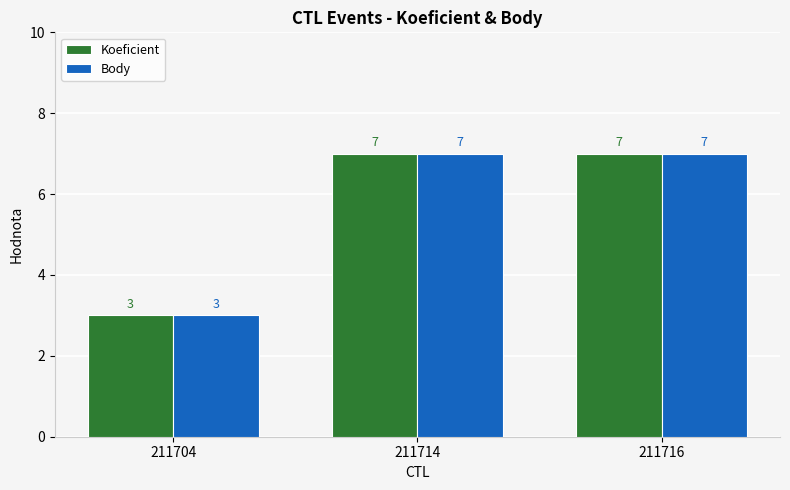

Are the bars grouped side by side (vs. stacked)?

Yes